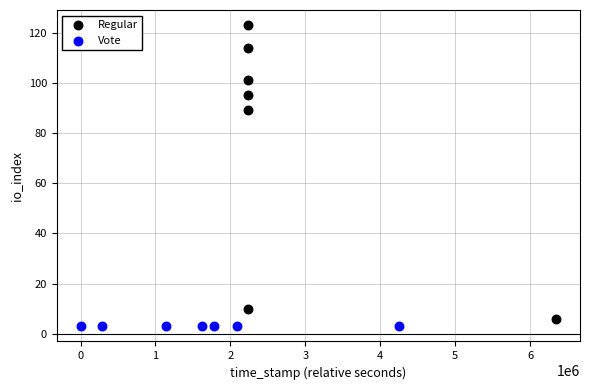

Which series reaches the maximum Y coordinate?

Regular